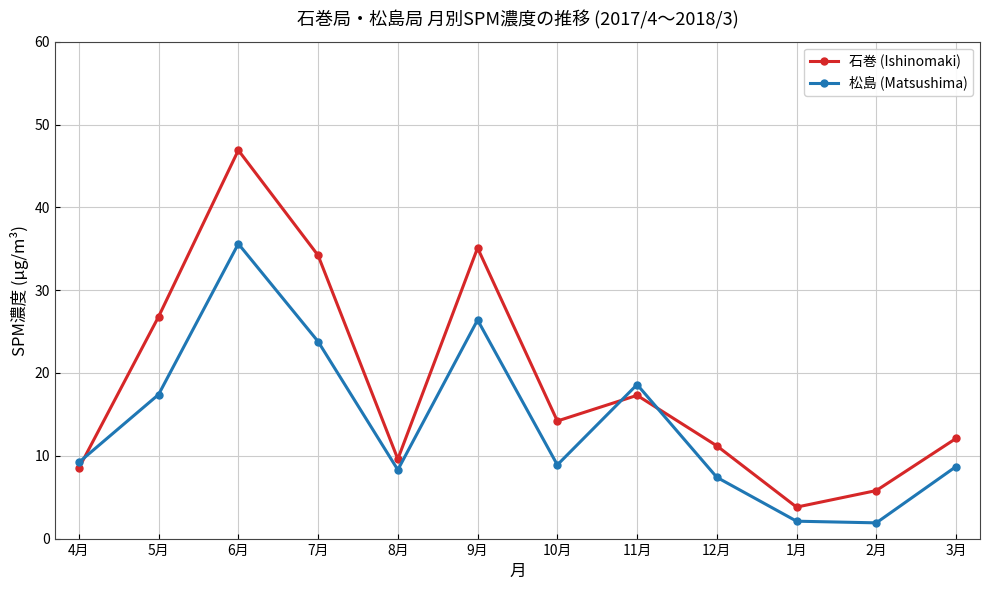

What is the average value of the 石巻 (Ishinomaki) series?

18.8